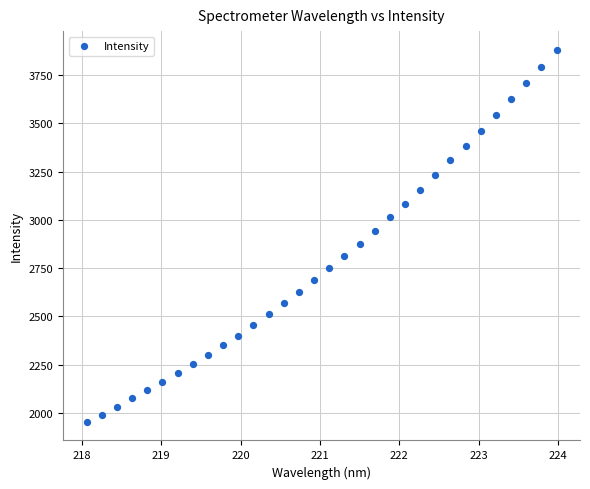

What is the range of Y values (max minus min)?

1929.1